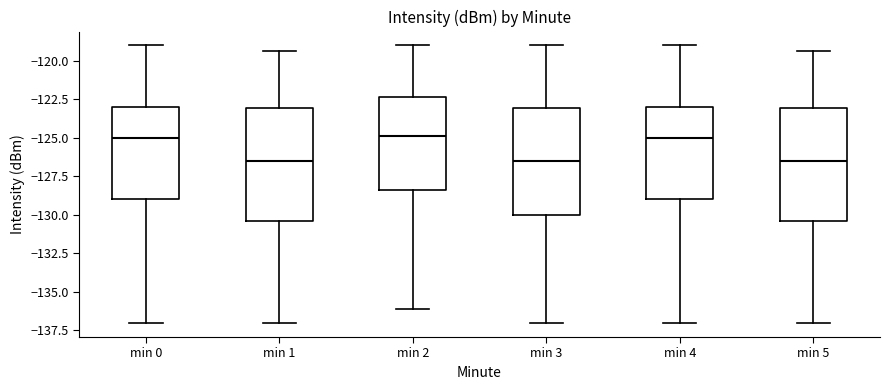

Reading left to right, read every box against the y-axis: the position of its median line, the range the box covers, and the ends of its whiskers. The values are not printed on the chart, so give them approximately, as read against the axis.

min 0: median -125.0, box -129.0 to -123.0, whiskers -137.0 to -119.0
min 1: median -126.5, box -130.5 to -123.0, whiskers -137.0 to -119.5
min 2: median -125.0, box -128.5 to -122.5, whiskers -136.0 to -119.0
min 3: median -126.5, box -130.0 to -123.0, whiskers -137.0 to -119.0
min 4: median -125.0, box -129.0 to -123.0, whiskers -137.0 to -119.0
min 5: median -126.5, box -130.5 to -123.0, whiskers -137.0 to -119.5